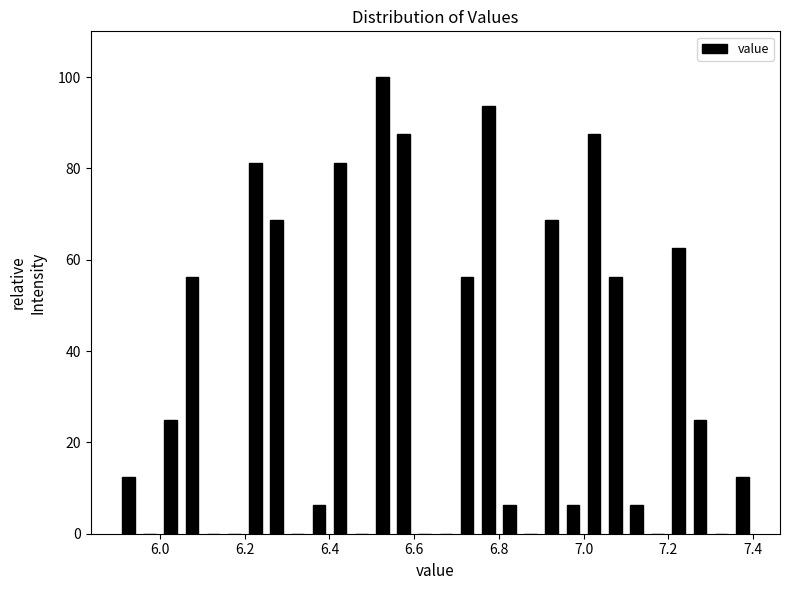

Around what value on the x-axis is the tallest bar? Give the approximate position of its centre, as read against the axis.

6.52